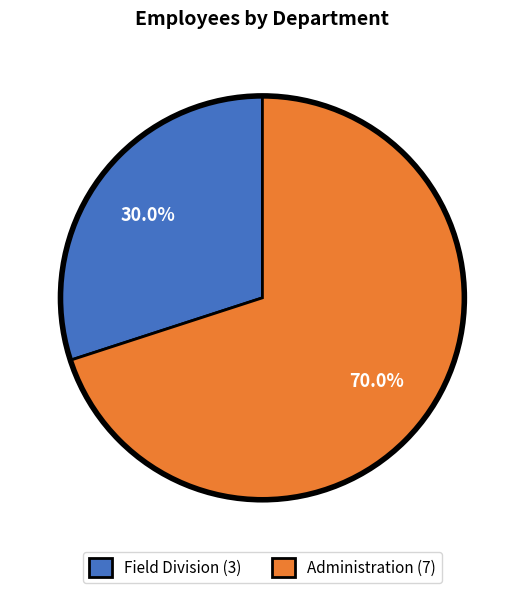

Which slice is the largest?

Administration